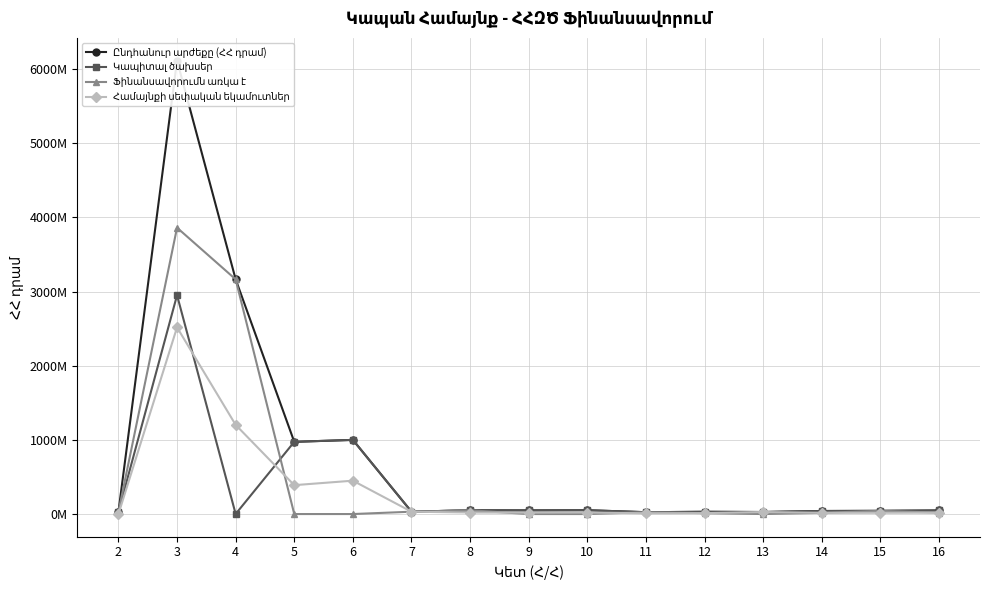

What is the difference between the second highest and minimum values in the Ընդհանուր արժեքը (ՀՀ դրամ) series?

3140066893